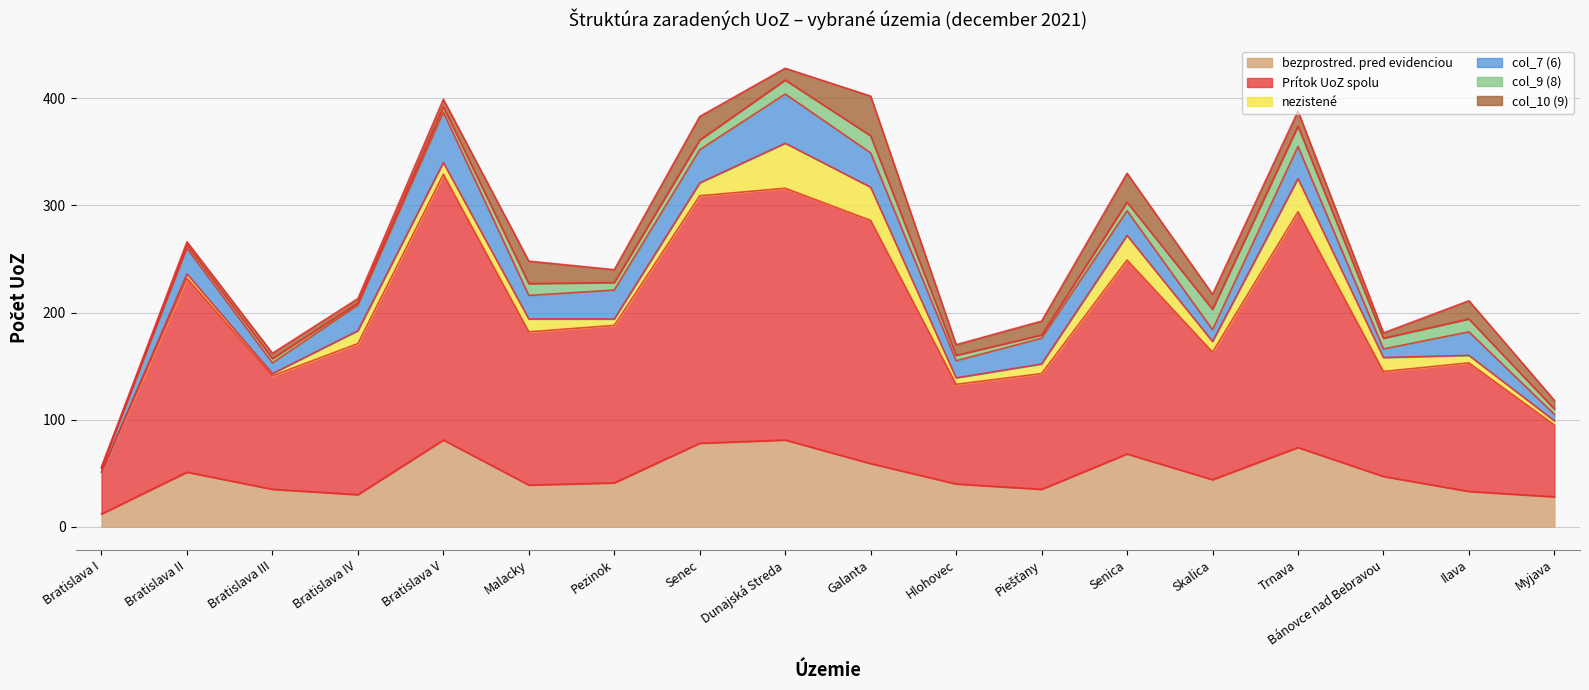

Reading left to right, list all the values displayed in this chart.

bezprostred. pred evidenciou: Bratislava I=12	Bratislava II=51	Bratislava III=35	Bratislava IV=30	Bratislava V=81	Malacky=39	Pezinok=41	Senec=78	Dunajská Streda=81	Galanta=59	Hlohovec=40	Piešťany=35	Senica=68	Skalica=44	Trnava=74	Bánovce nad Bebravou=47	Ilava=33	Myjava=28
Prítok UoZ spolu: Bratislava I=39	Bratislava II=181	Bratislava III=106	Bratislava IV=141	Bratislava V=248	Malacky=143	Pezinok=147	Senec=231	Dunajská Streda=235	Galanta=227	Hlohovec=93	Piešťany=108	Senica=181	Skalica=119	Trnava=220	Bánovce nad Bebravou=98	Ilava=120	Myjava=67
nezistené: Bratislava I=0	Bratislava II=4	Bratislava III=2	Bratislava IV=12	Bratislava V=11	Malacky=12	Pezinok=6	Senec=12	Dunajská Streda=42	Galanta=31	Hlohovec=6	Piešťany=9	Senica=23	Skalica=10	Trnava=31	Bánovce nad Bebravou=13	Ilava=7	Myjava=4
col_7 (6): Bratislava I=4	Bratislava II=24	Bratislava III=10	Bratislava IV=24	Bratislava V=47	Malacky=22	Pezinok=27	Senec=31	Dunajská Streda=46	Galanta=32	Hlohovec=16	Piešťany=24	Senica=23	Skalica=11	Trnava=30	Bánovce nad Bebravou=8	Ilava=22	Myjava=6
col_9 (8): Bratislava I=0	Bratislava II=3	Bratislava III=4	Bratislava IV=2	Bratislava V=5	Malacky=11	Pezinok=7	Senec=9	Dunajská Streda=13	Galanta=16	Hlohovec=5	Piešťany=3	Senica=8	Skalica=19	Trnava=19	Bánovce nad Bebravou=10	Ilava=12	Myjava=5
col_10 (9): Bratislava I=1	Bratislava II=3	Bratislava III=5	Bratislava IV=4	Bratislava V=7	Malacky=21	Pezinok=12	Senec=22	Dunajská Streda=11	Galanta=37	Hlohovec=10	Piešťany=13	Senica=27	Skalica=14	Trnava=14	Bánovce nad Bebravou=5	Ilava=17	Myjava=8